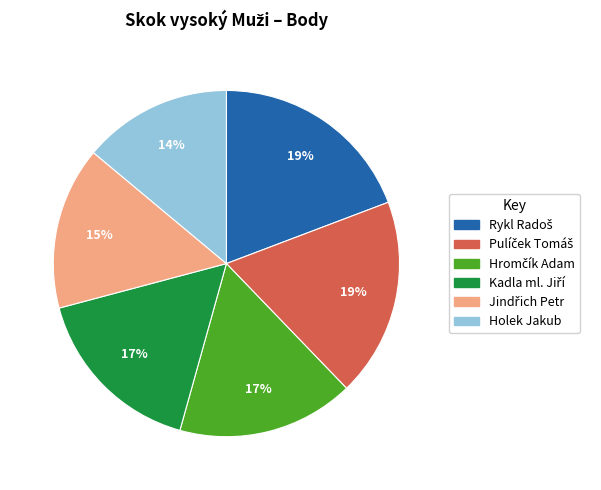

Is there a majority slice in this chart?

No